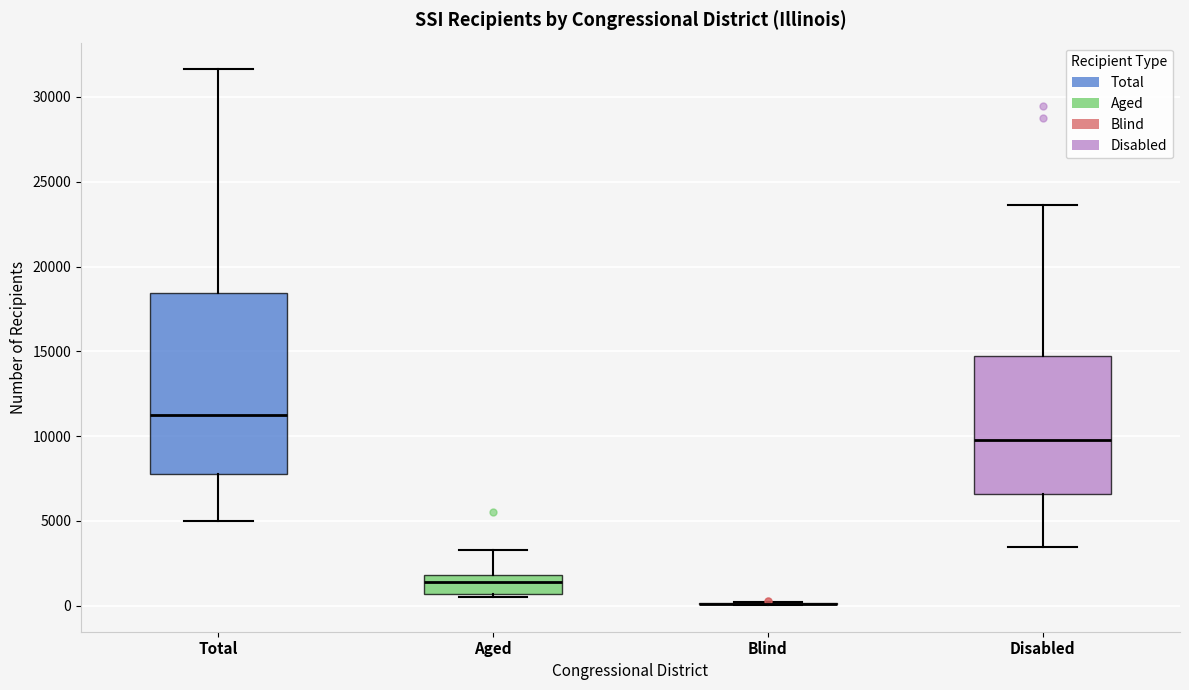

Comparing the boxes themselves (not the whiskers), which one is the tallest?

Total